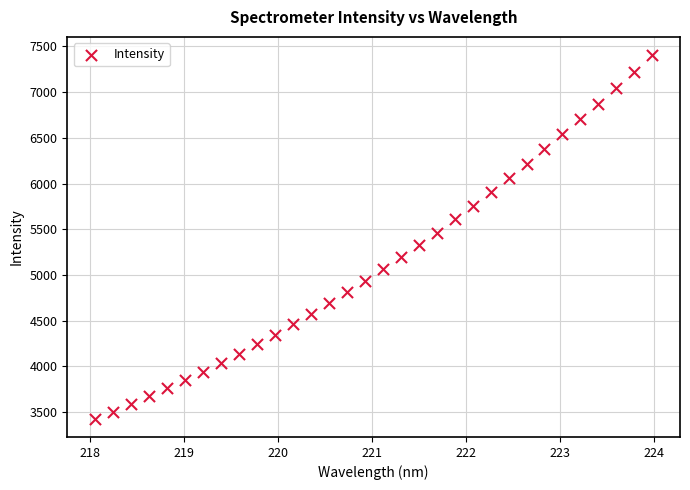

What is the range of X values (max minus min)?

5.9